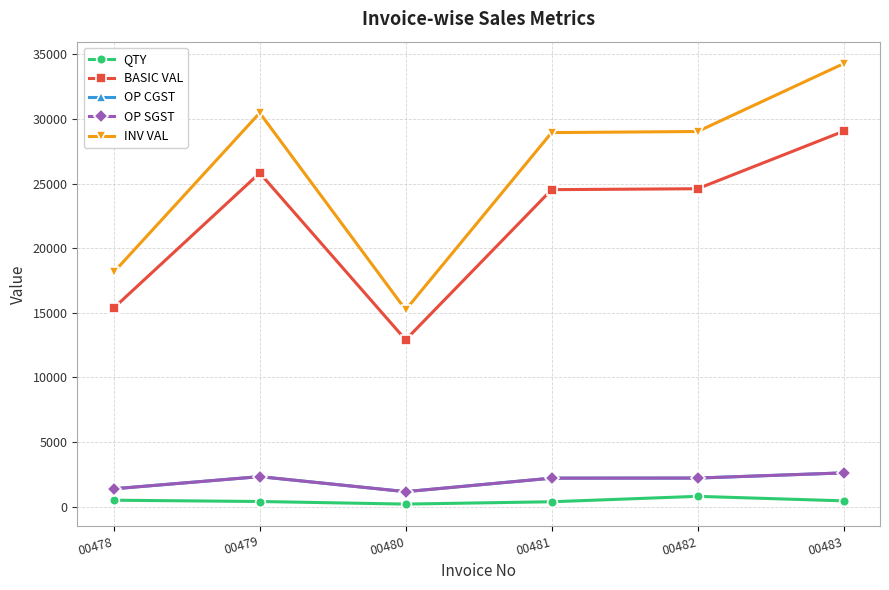

Does the chart have visible grid lines?

Yes